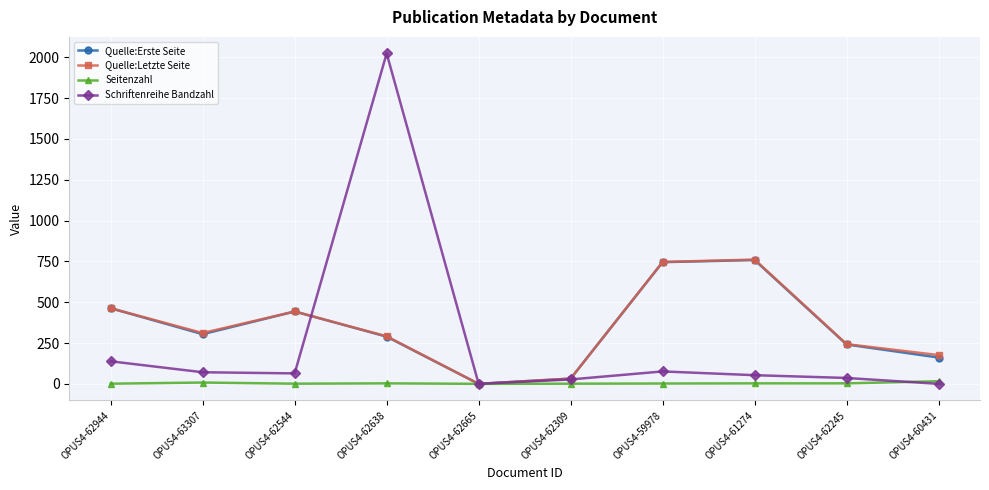

In Schriftenreihe Bandzahl, how many points are lower than both neighbors (excluding endpoints)?

2